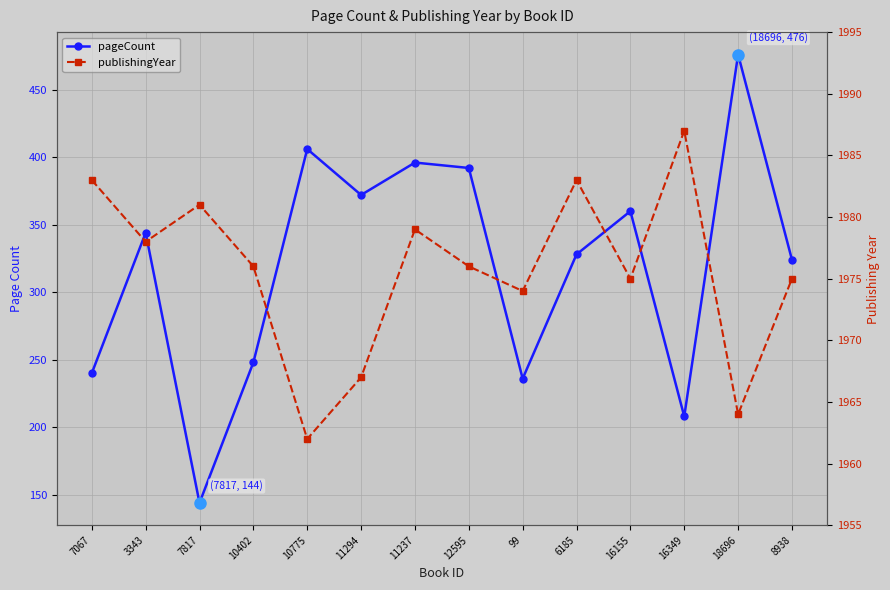

What are all the series names shown in the legend?

pageCount, publishingYear